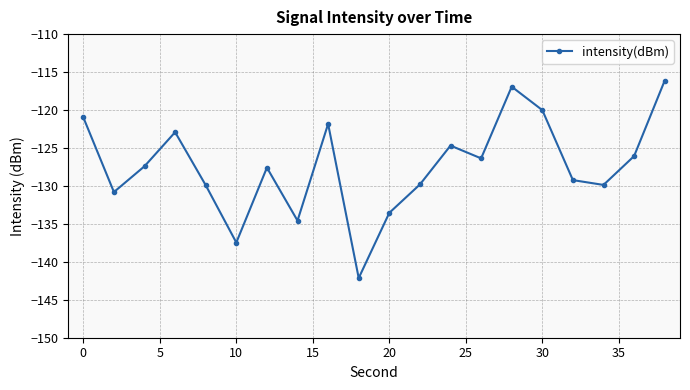

What is the value of the 11th point from the left?

-133.5